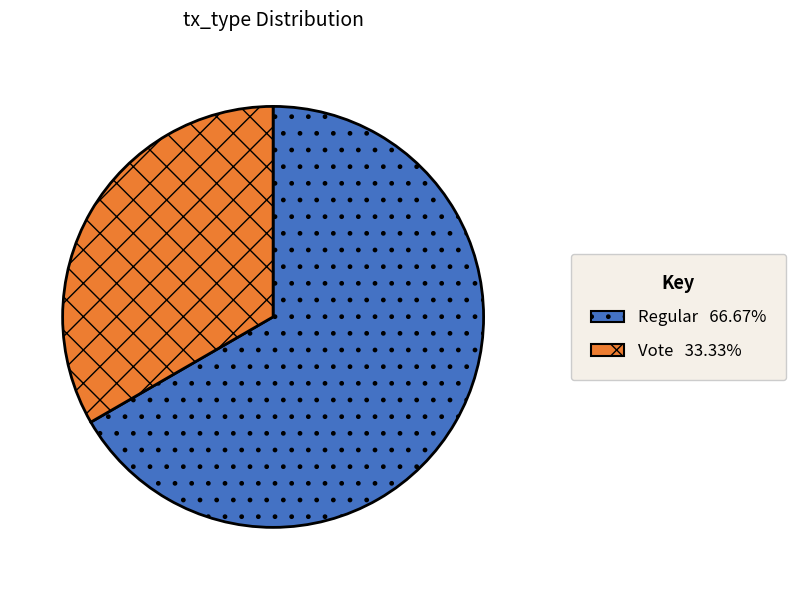

Rank the categories by value from highest to lowest.

Regular, Vote